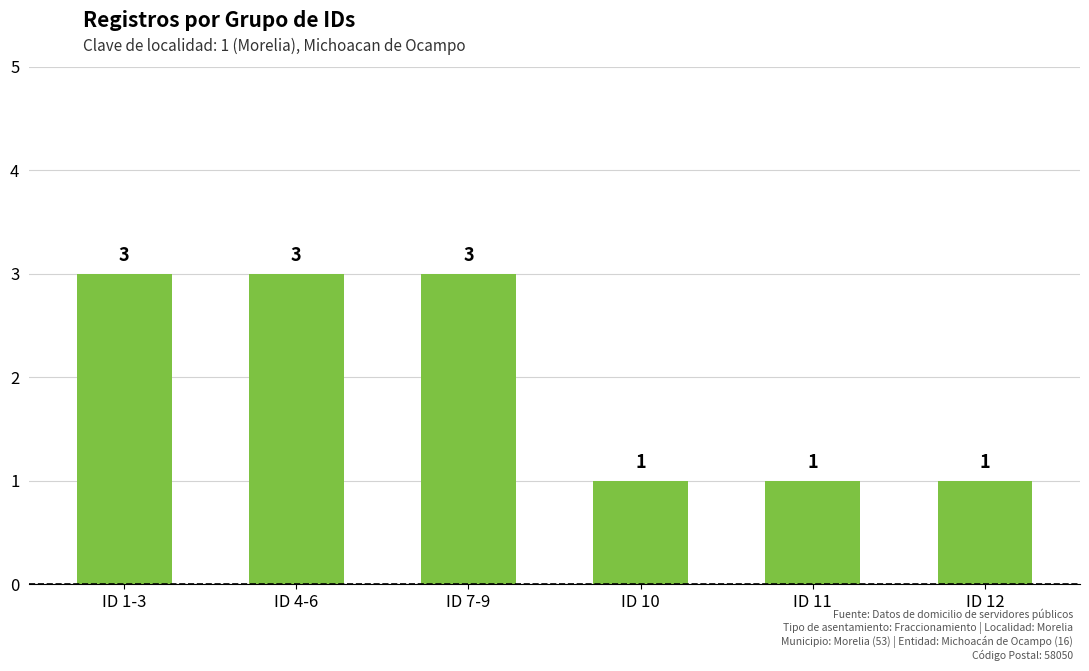

What position from the left is ID 12?

6